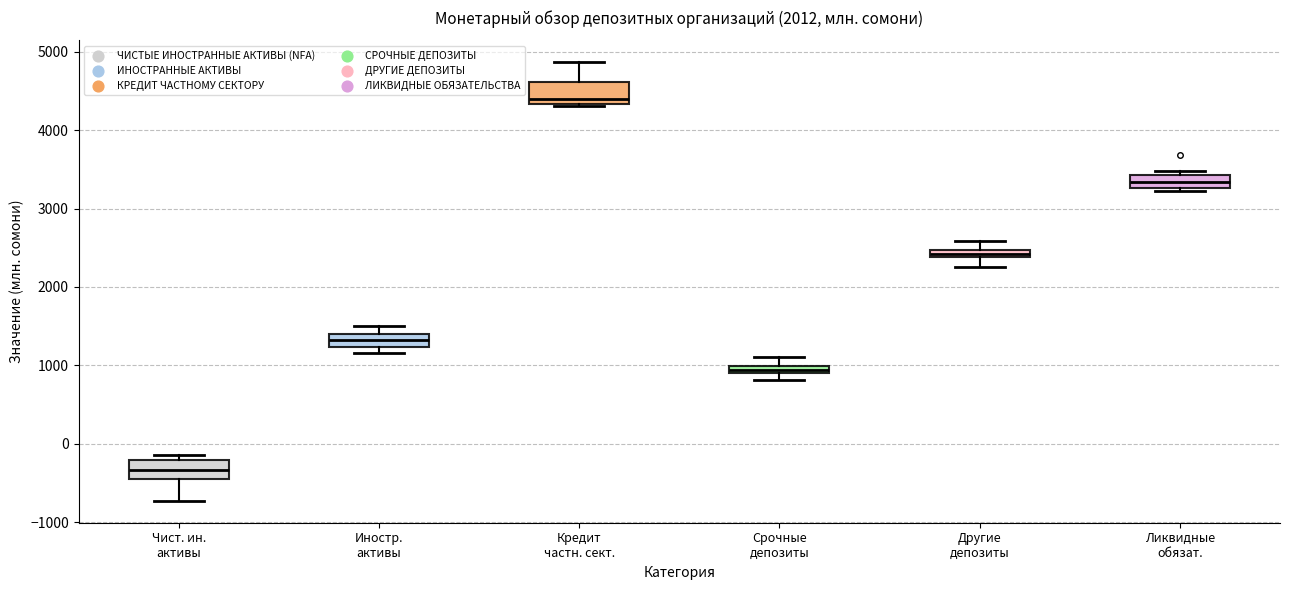

Where does the upper whisker of the box for Срочные депозиты end on the y-axis? The values are not printed on the chart, so give them approximately, as read against the axis.

1100